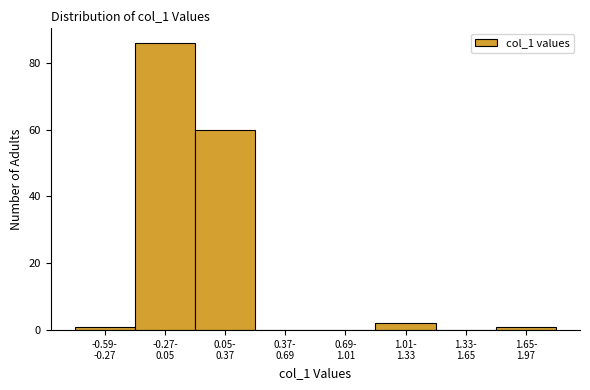

What is the greatest value displayed?

86